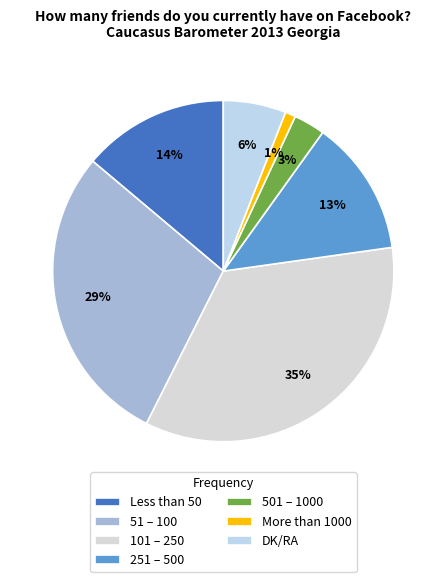

Does Less than 50 account for over 50% of the chart?

No